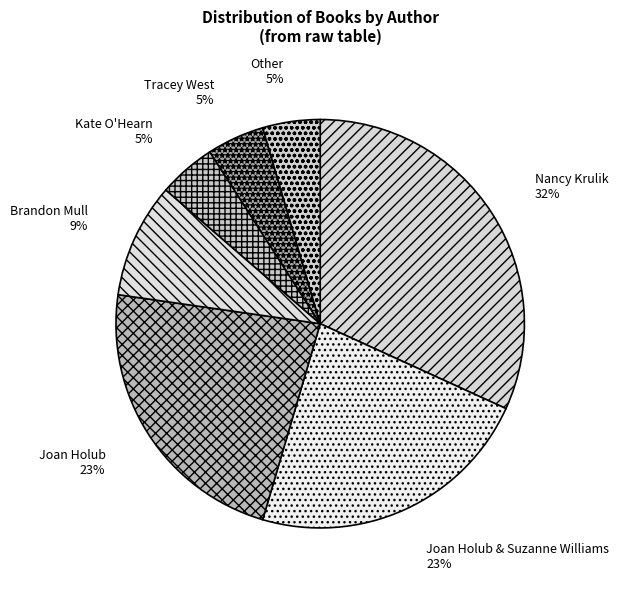

Which slice is the largest?

Nancy Krulik